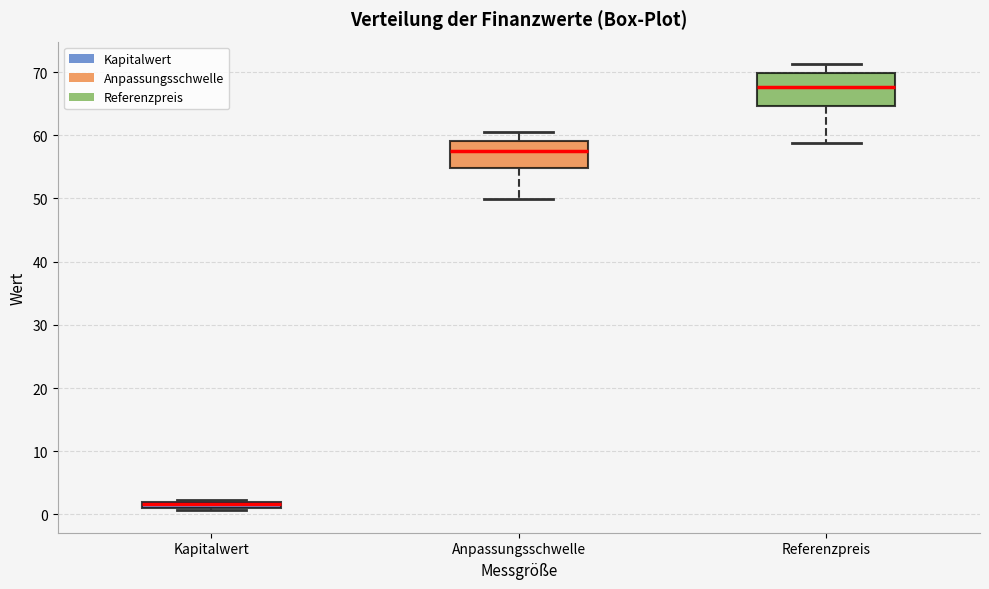

Where is the upper edge of the box for Referenzpreis on the y-axis? The values are not printed on the chart, so give them approximately, as read against the axis.

70